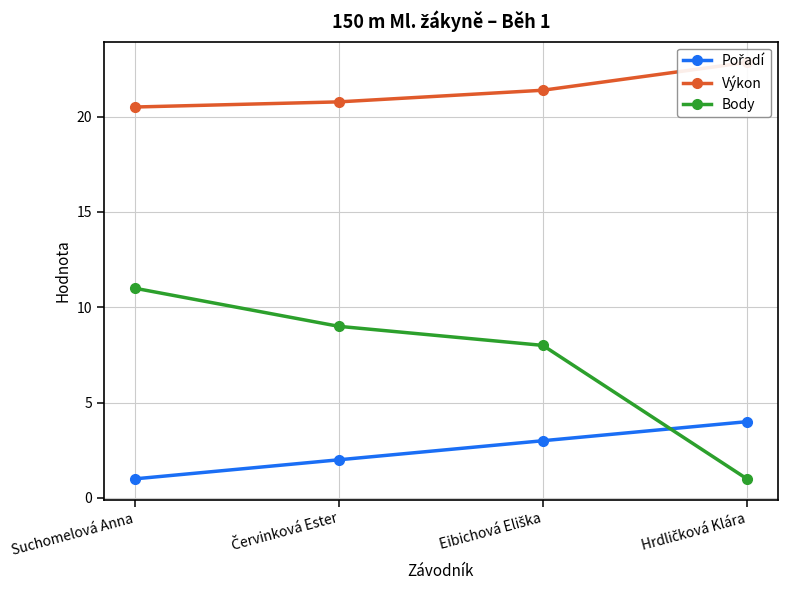

What is the highest value of the Body series?

11